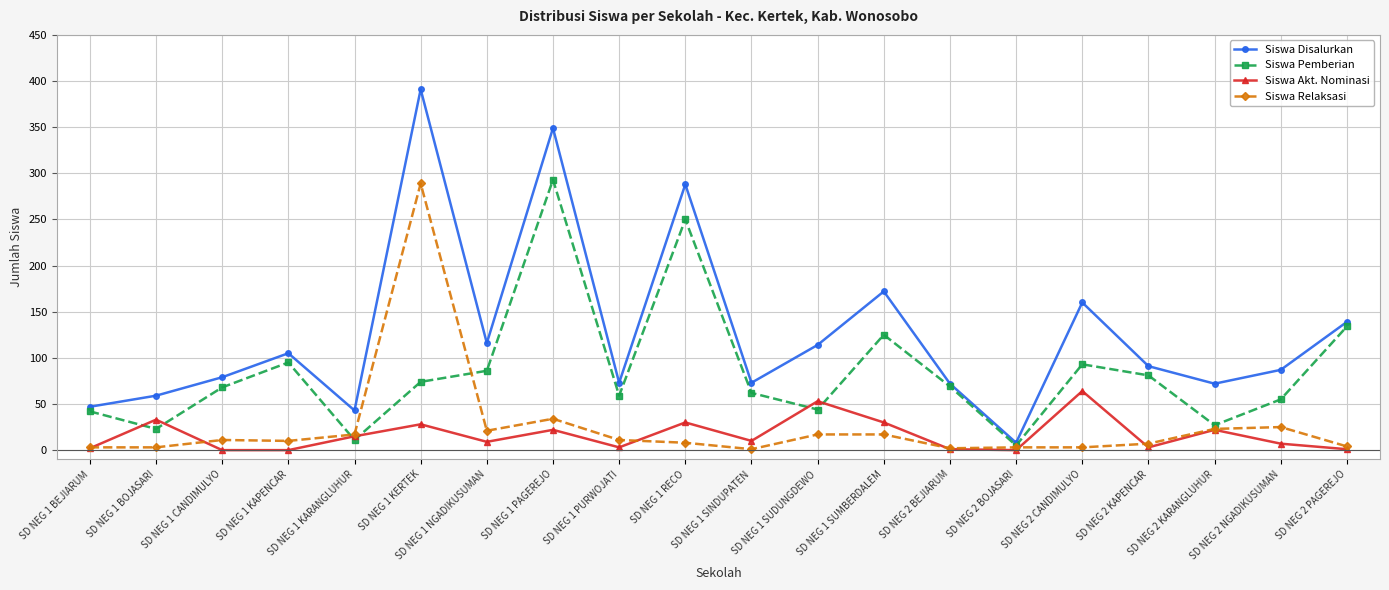

Where do Siswa Akt. Nominasi and Siswa Pemberian first cross each other?

SD NEG 1 BEJIARUM and SD NEG 1 BOJASARI